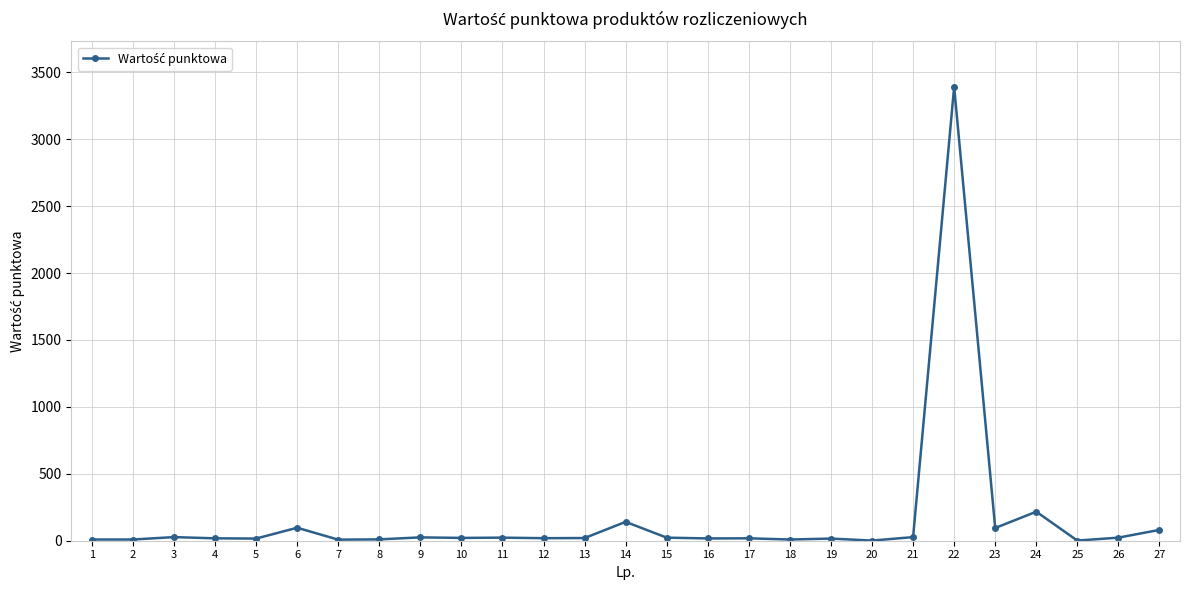

What is the difference between the maximum and minimum values?

3390